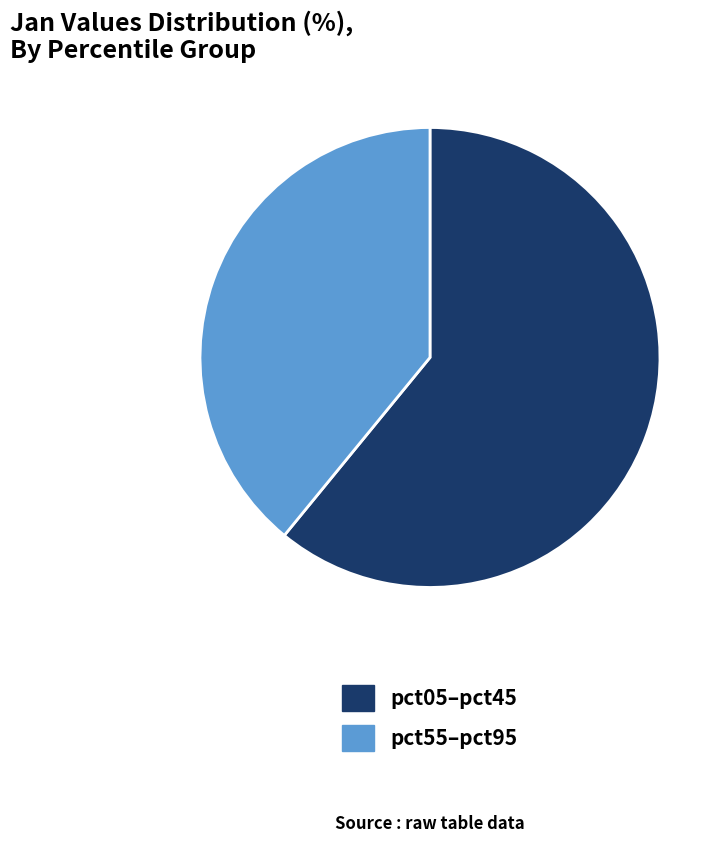

Which category has the smallest portion of the pie?

pct55–pct95